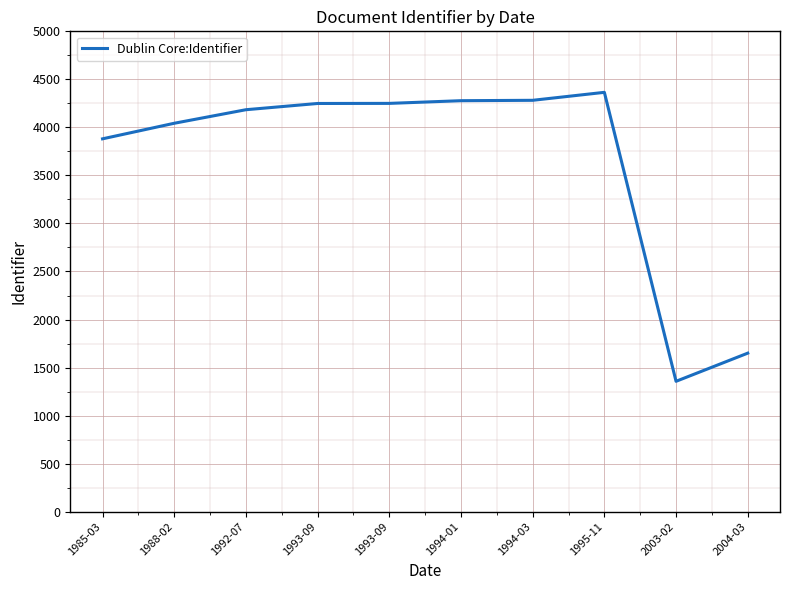

How many lines are shown in the chart?

1